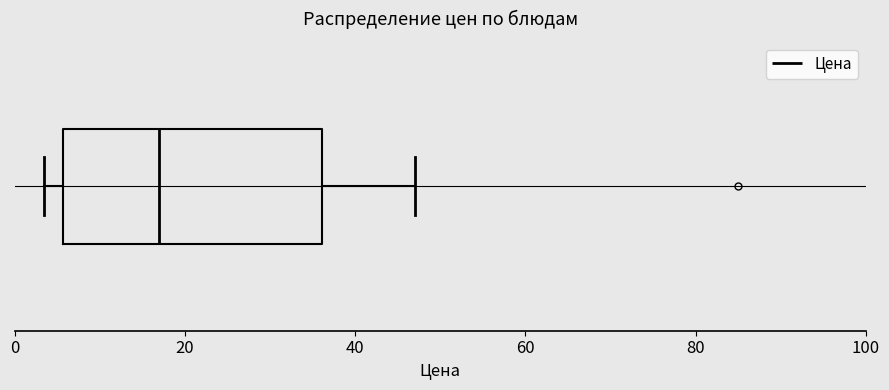

Where is the right edge of the box on the x-axis? The values are not printed on the chart, so give them approximately, as read against the axis.

36